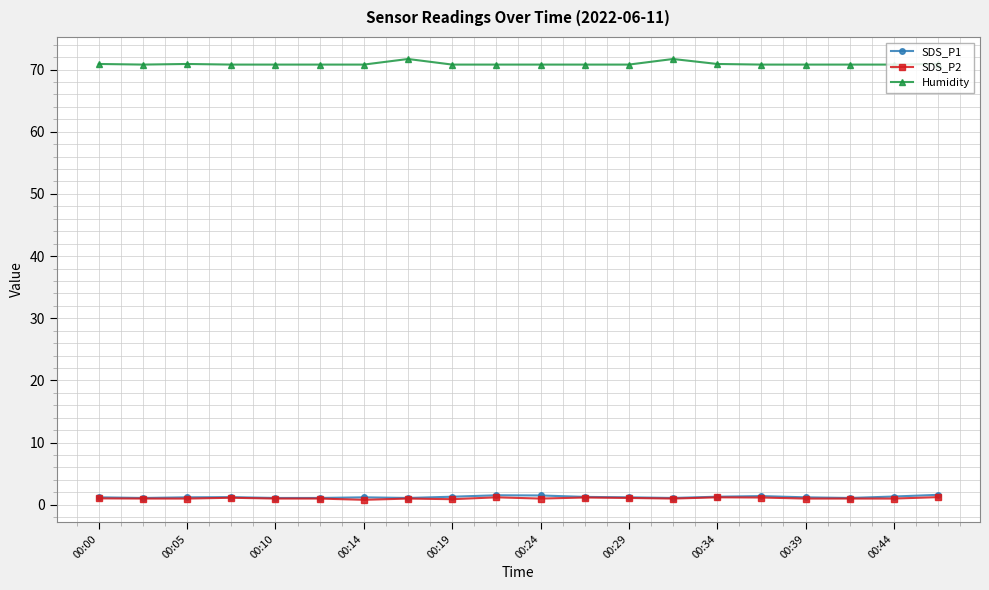

Which series has the largest total across all categories?

Humidity